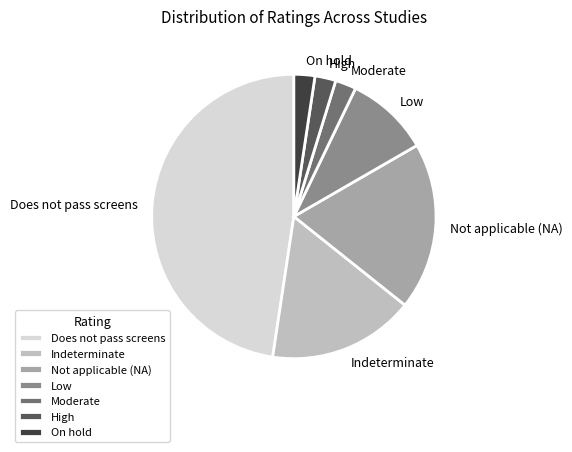

How many slices are in this pie chart?

7